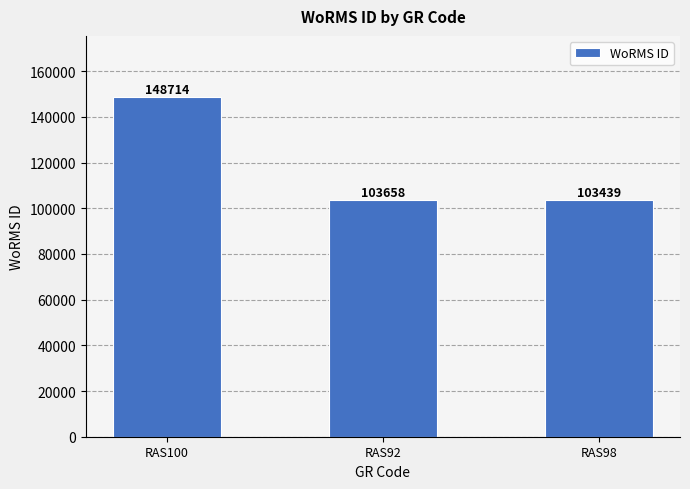

How many series are shown in this chart?

1